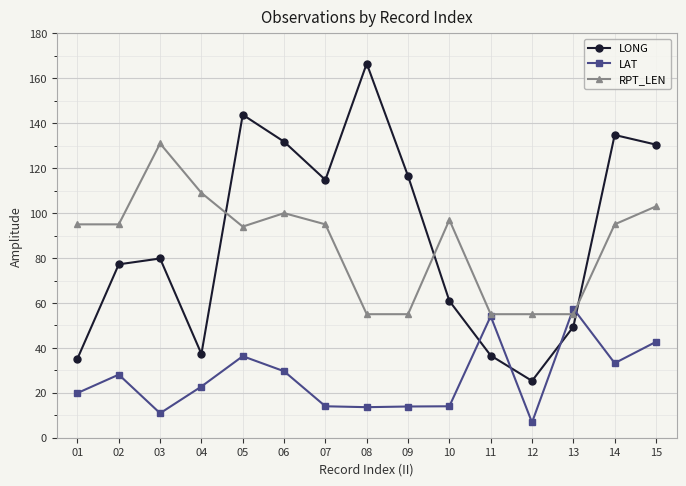

At which category does LONG reach its first local valley?

04